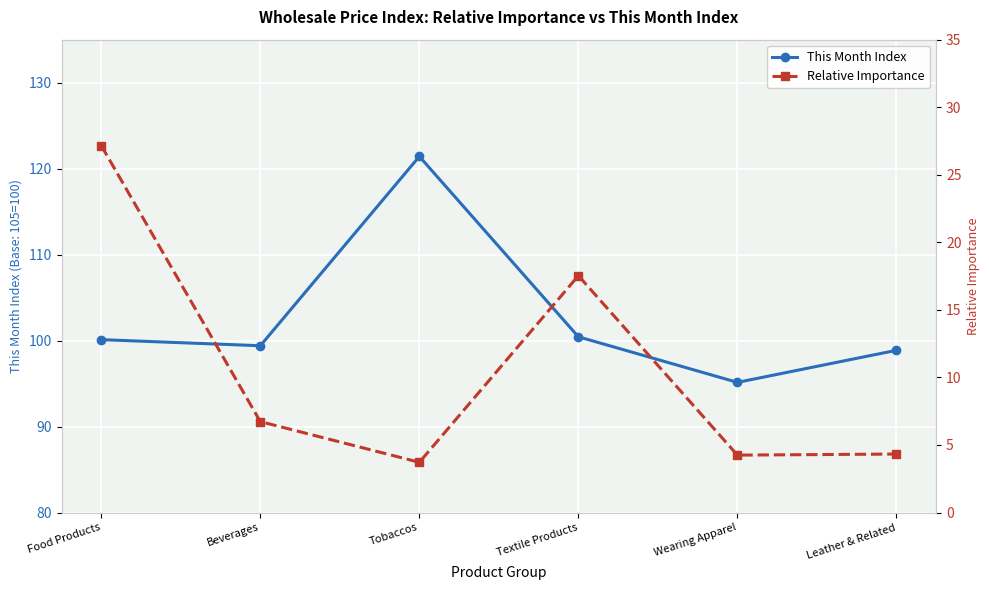

What is the total value across all series at Wearing Apparel?

99.4